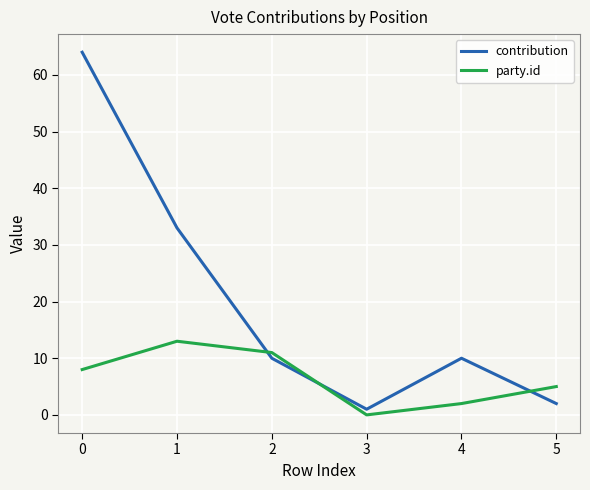

True or false: contribution and party.id cross at least once.

True